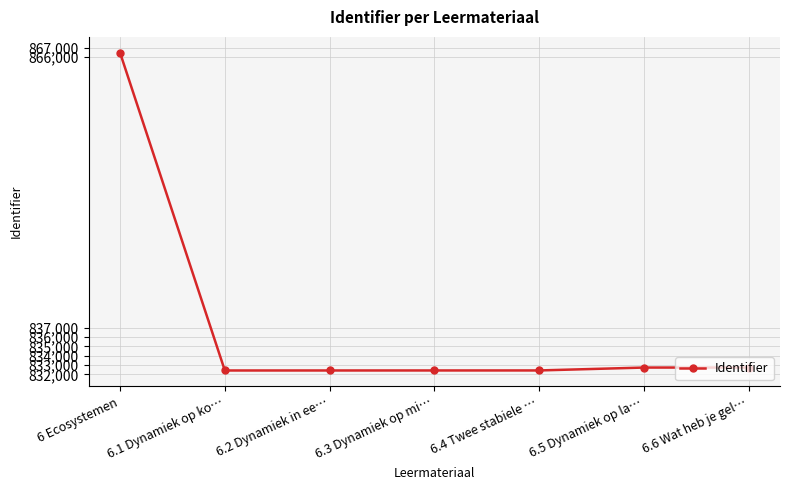

What is the sum of all values?

5861622